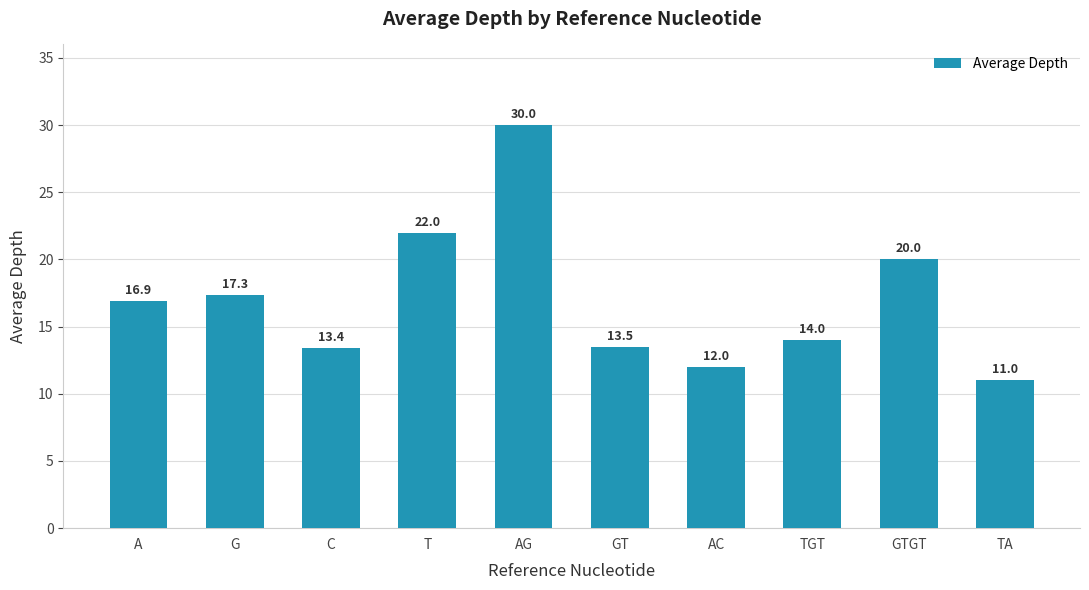

What is the label of the 4th bar from the left?

T